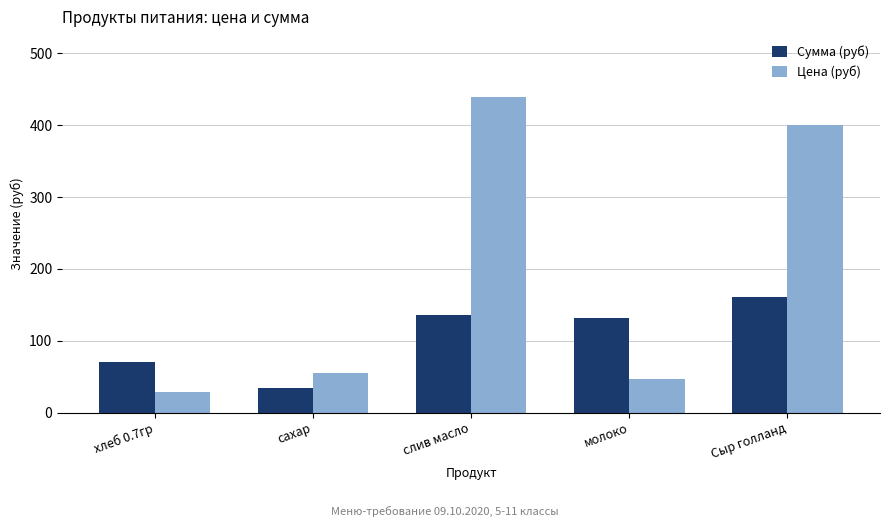

Are the bars grouped side by side (vs. stacked)?

Yes